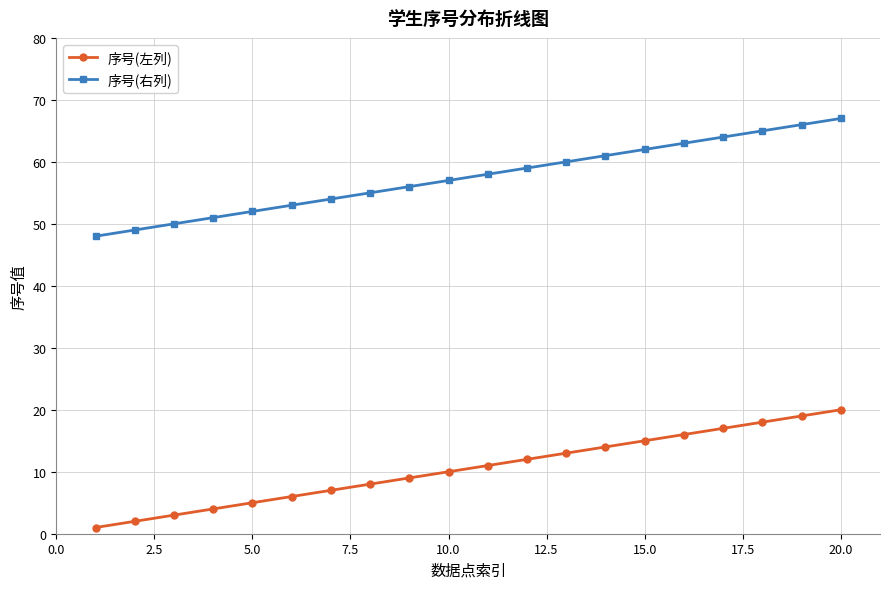

What is the minimum value for 序号(右列)?

48